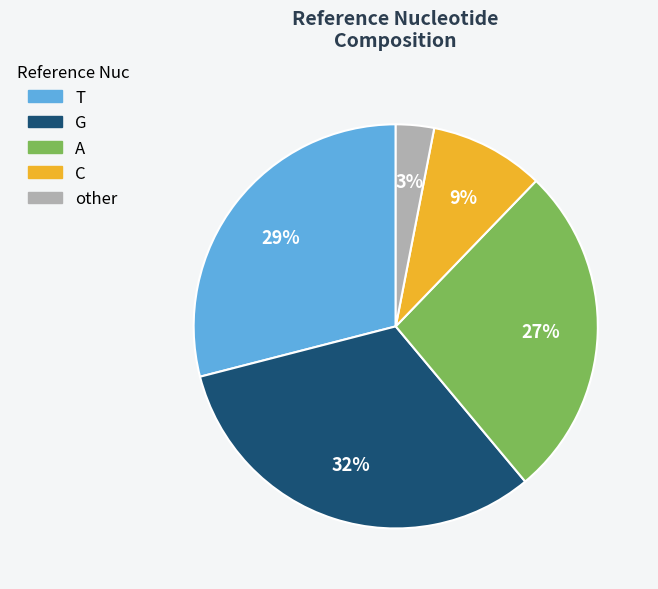

Is there any slice that represents more than half of the pie?

No